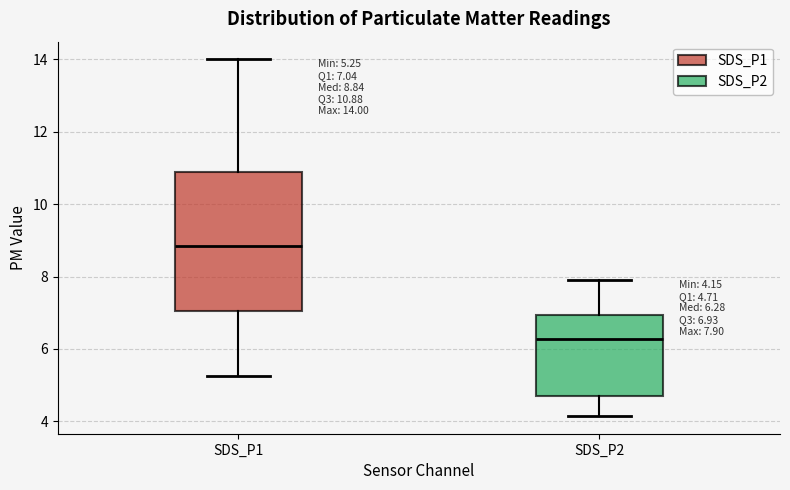

Comparing the boxes themselves (not the whiskers), which one is the tallest?

SDS_P1